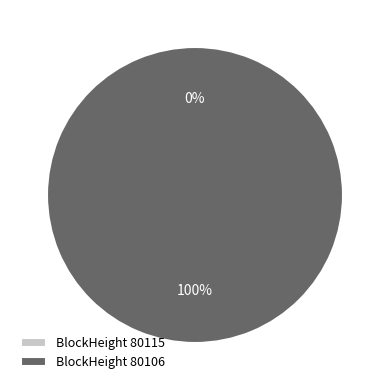

Does any single category account for the majority?

Yes